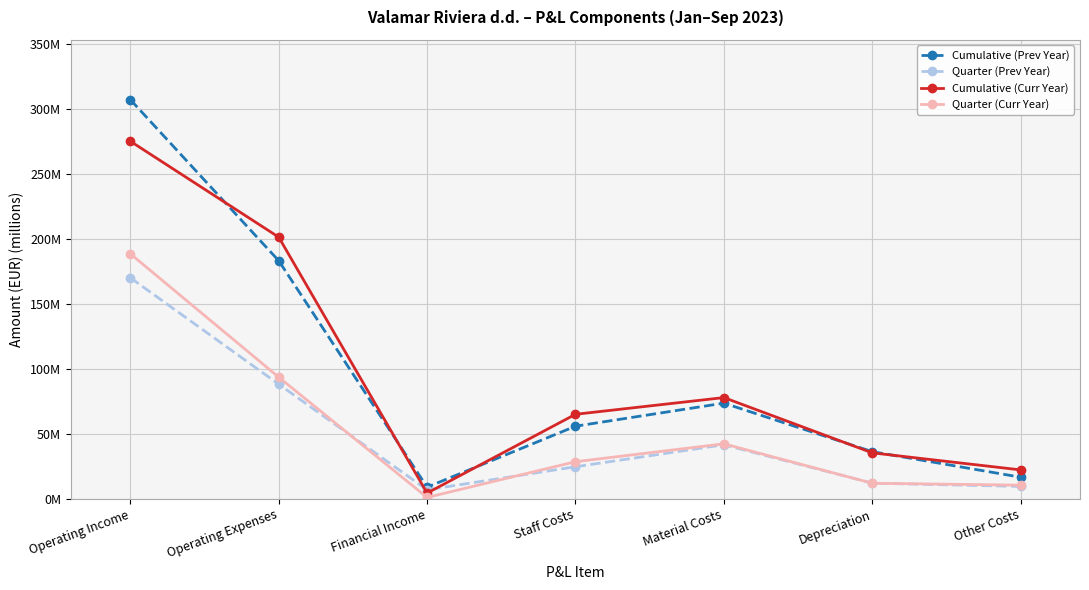

True or false: Cumulative (Curr Year) has a value of 181362321 at Operating Income.

False